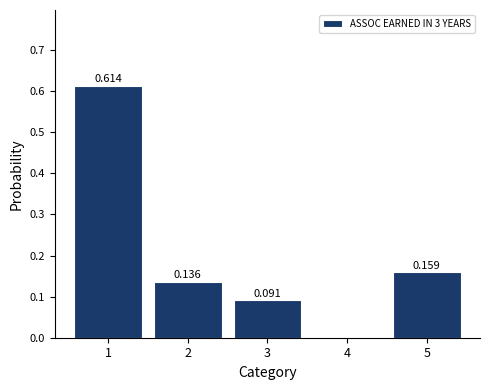

Are the bars horizontal?

No